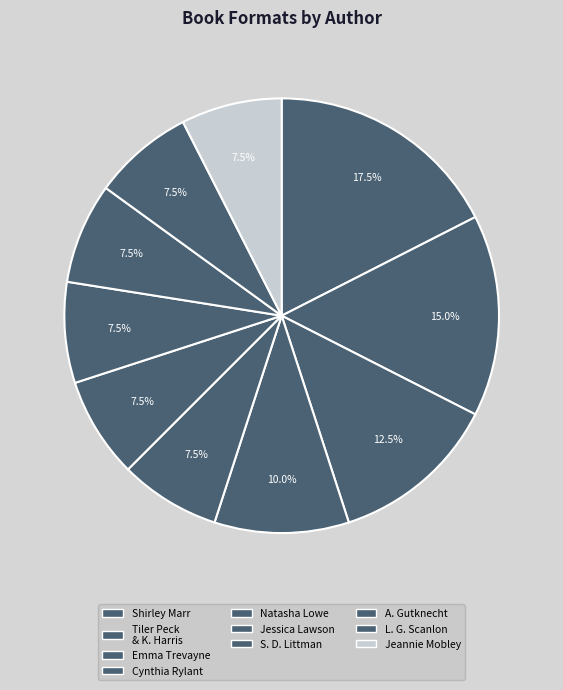

How many slices are in this pie chart?

10